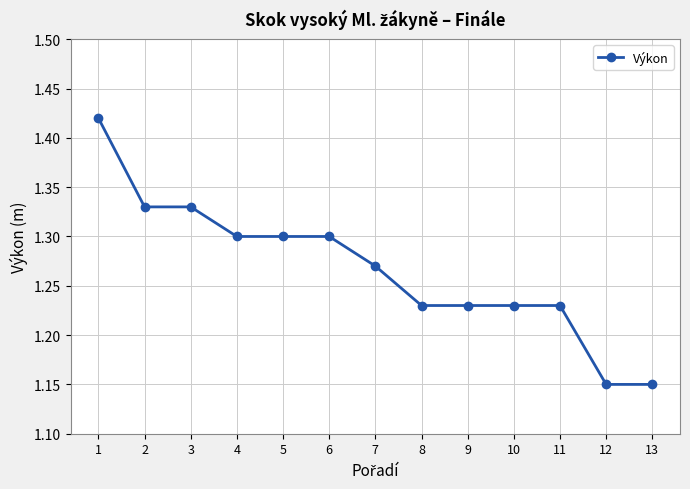

How many values are between 1 and 2?

13